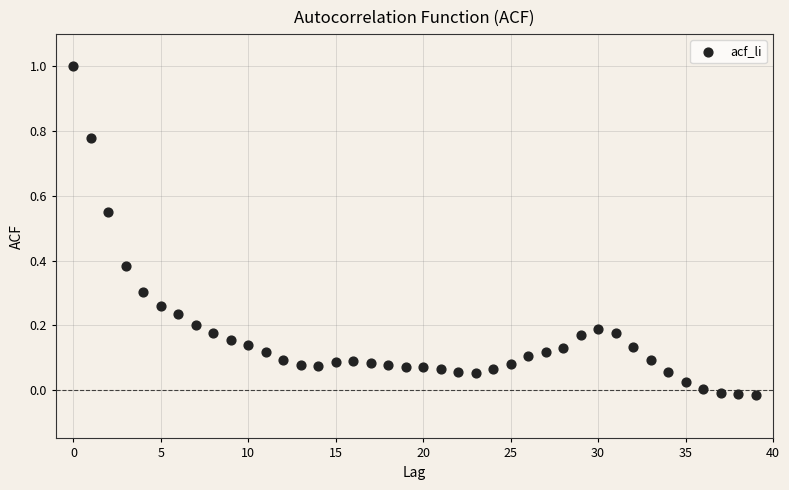

What is the range of Y values (max minus min)?

1.0